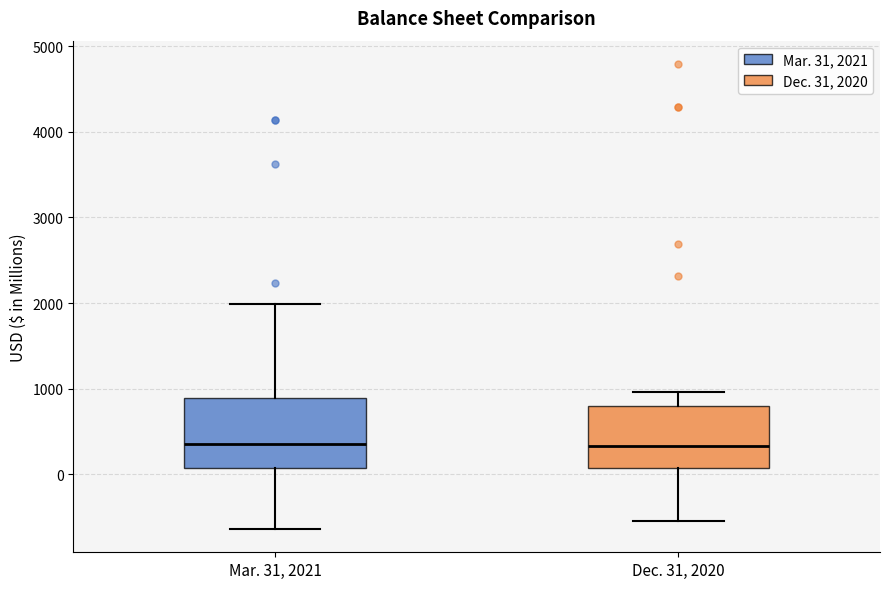

Reading left to right, transcribe this box plot: for each box, give where its median line is, the range the box spans, and where its two whiskers end, as read against the y-axis. The values are not printed on the chart, so give them approximately, as read against the axis.

Mar. 31, 2021: median 400, box 100 to 900, whiskers -600 to 2000
Dec. 31, 2020: median 300, box 100 to 800, whiskers -500 to 1000